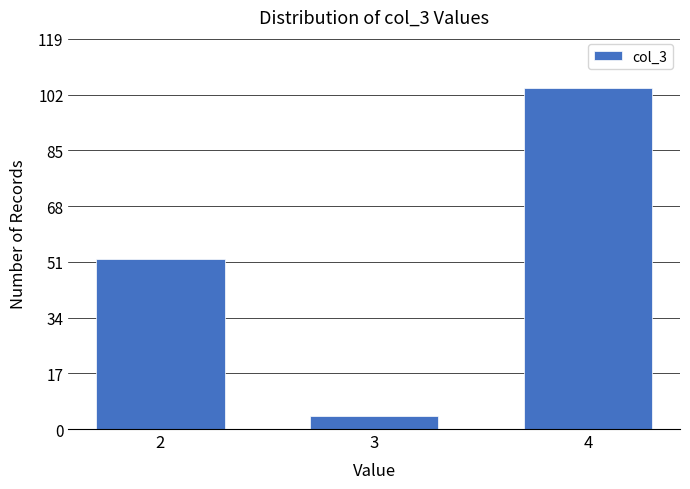

Reading left to right, list all the values displayed in this chart.

2=52	3=4	4=104